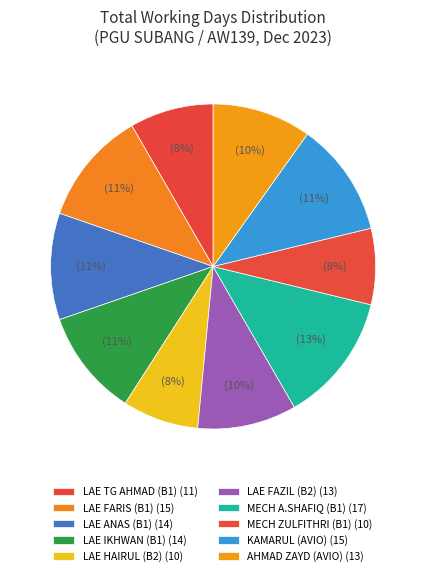

How many slices are in this pie chart?

10